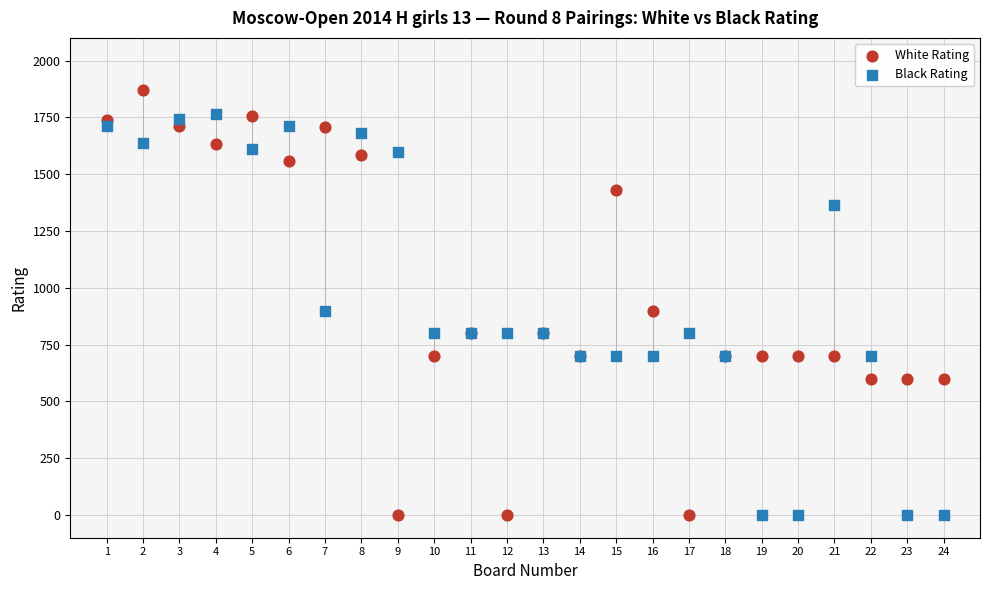

What is the X range (max minus min) for the scatter plot?

23